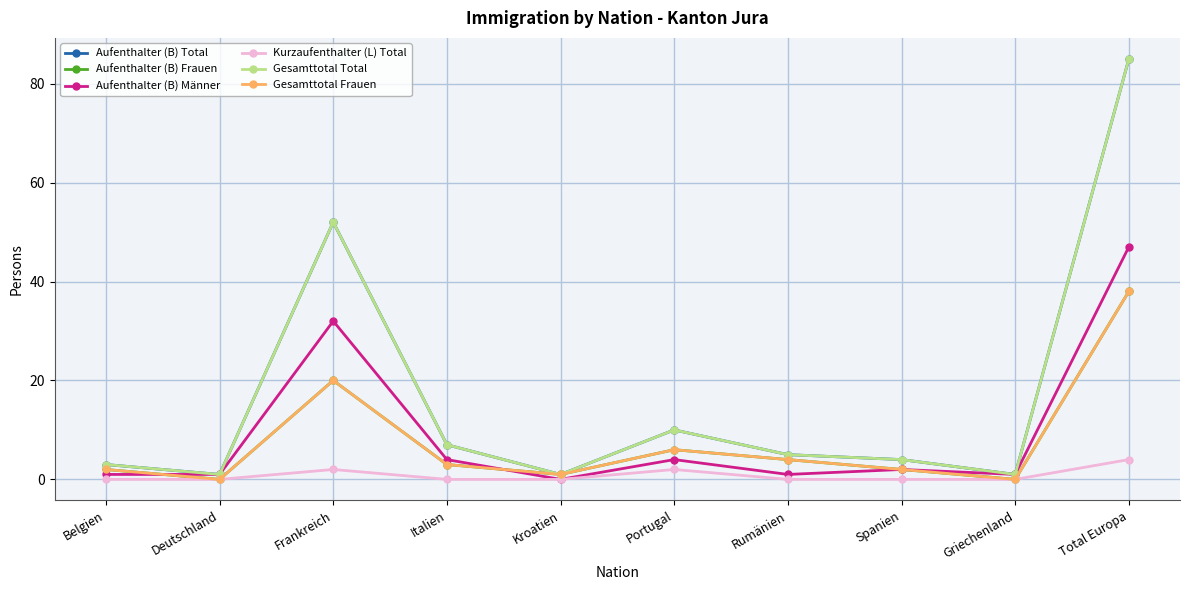

Does the chart have visible grid lines?

Yes